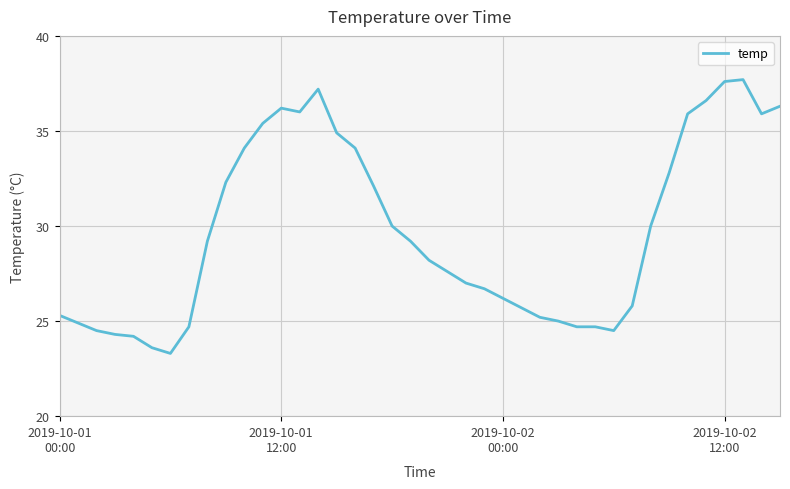

What is the difference between the maximum and minimum values?

14.4